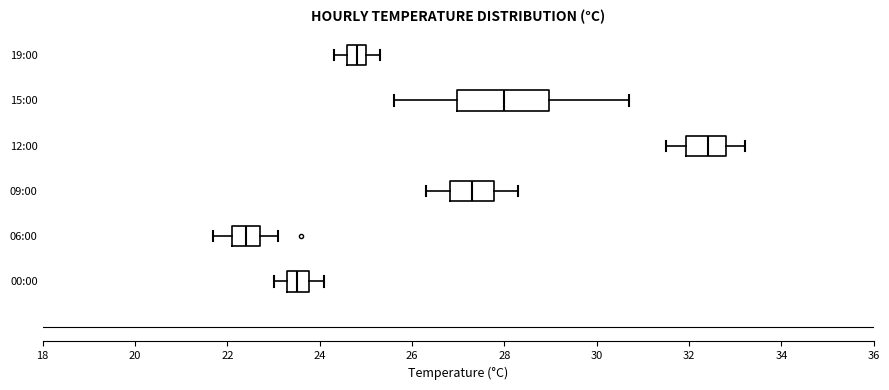

Which box's median line is the furthest to the right?

12:00